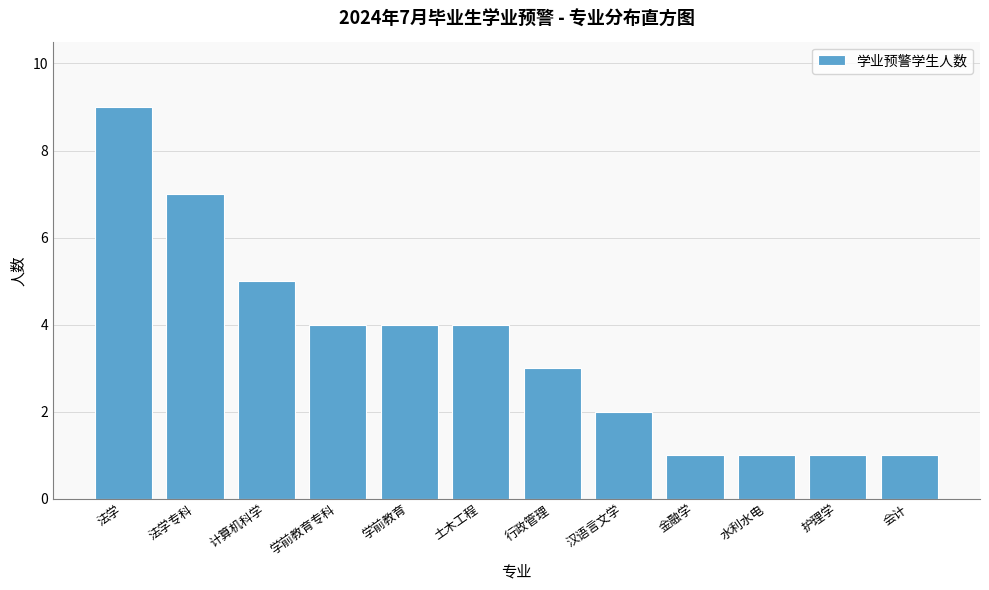

Reading right to left, list all the values displayed in this chart.

会计=1	护理学=1	水利水电=1	金融学=1	汉语言文学=2	行政管理=3	土木工程=4	学前教育=4	学前教育专科=4	计算机科学=5	法学专科=7	法学=9